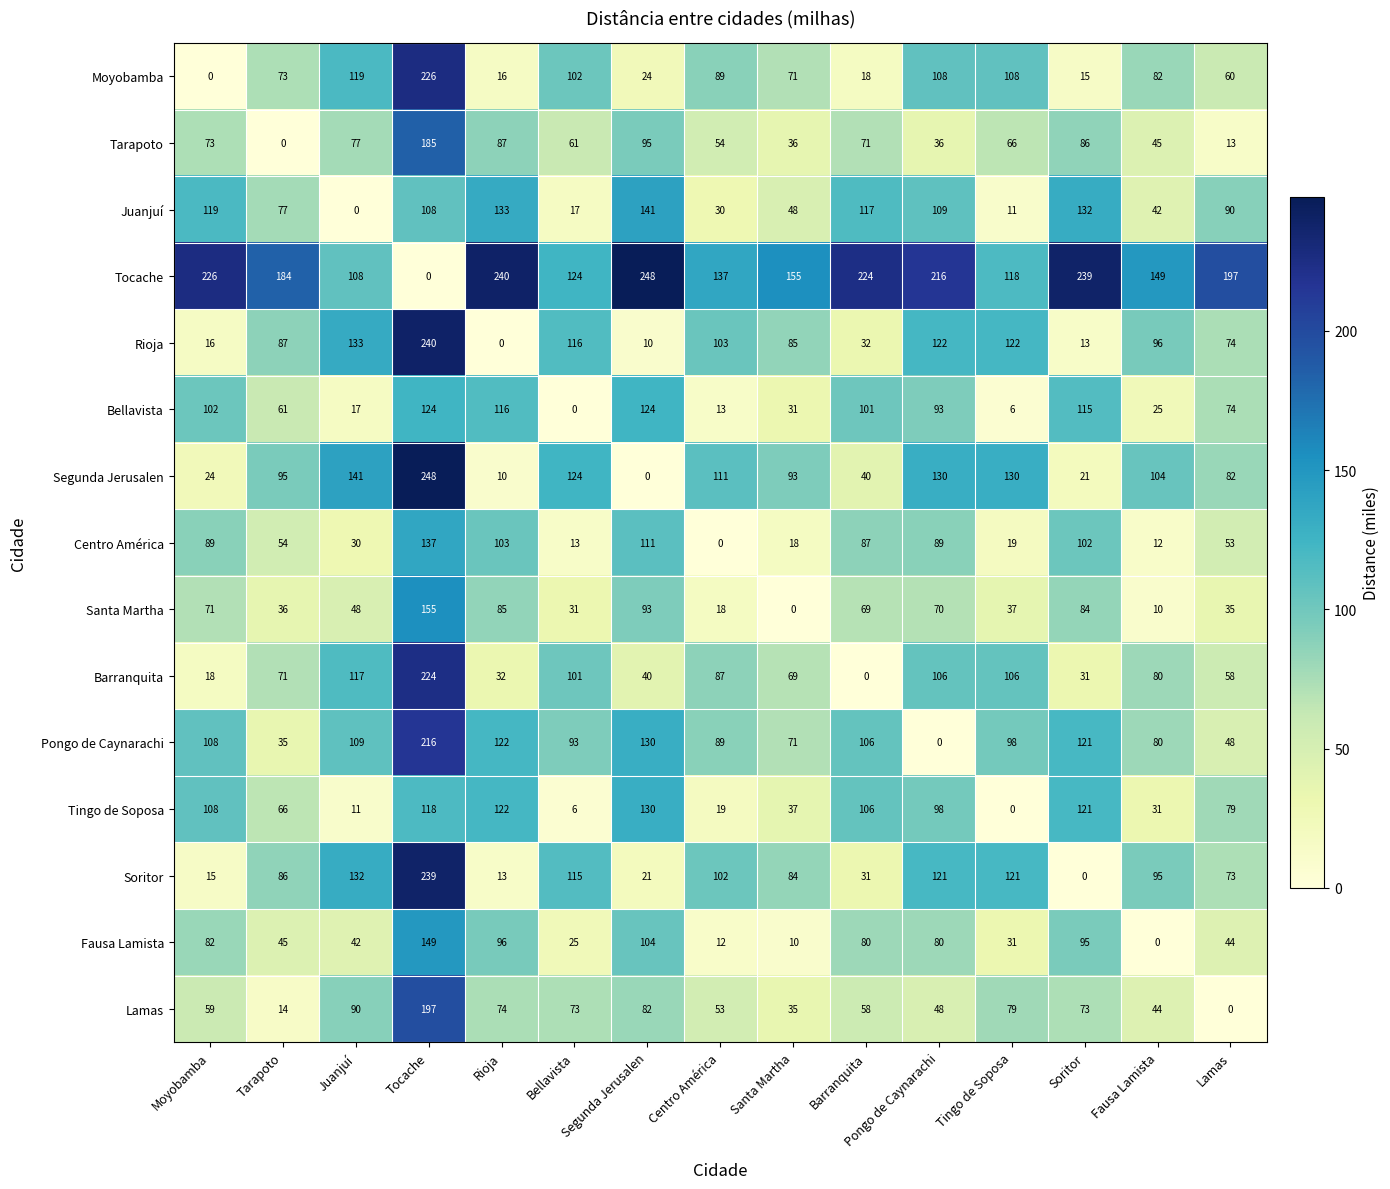

What is the difference between the highest and lowest values at Juanjuí?

141